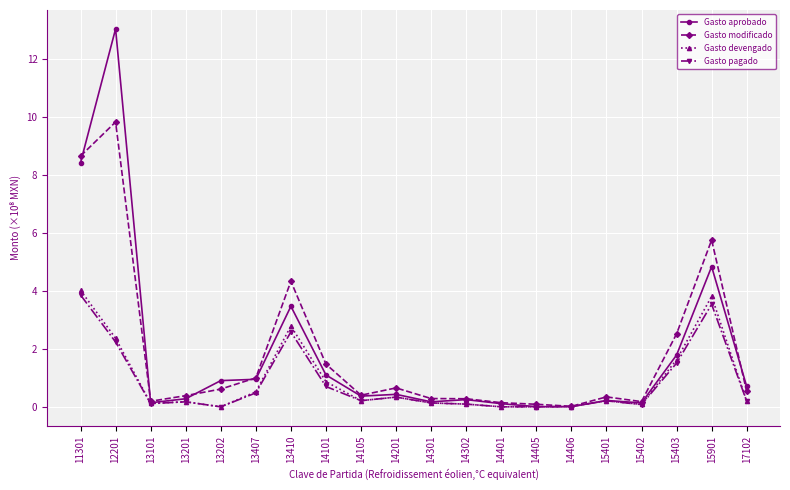

What is the value of the Gasto modificado point at the 10th from the left?

0.7